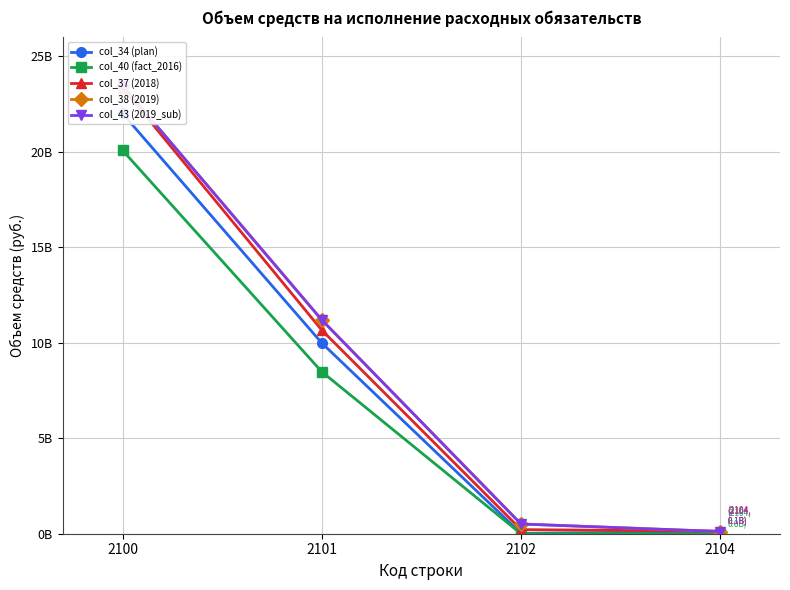

Reading left to right, what are all the values shown in this chart?

col_34 (plan): 2100=22013984352.5	2101=9992169830.8	2102=18165934.4	2104=110580501.6
col_40 (fact_2016): 2100=20085219081.3	2101=8486883810.9	2102=0.0	2104=0.0
col_37 (2018): 2100=23364641334.9	2101=10668768975.2	2102=215860872.4	2104=131642201.8
col_38 (2019): 2100=23470108038.7	2101=11201510586.7	2102=510207311.1	2104=115560514.2
col_43 (2019_sub): 2100=23470108038.7	2101=11201510586.7	2102=510207311.1	2104=115560514.2